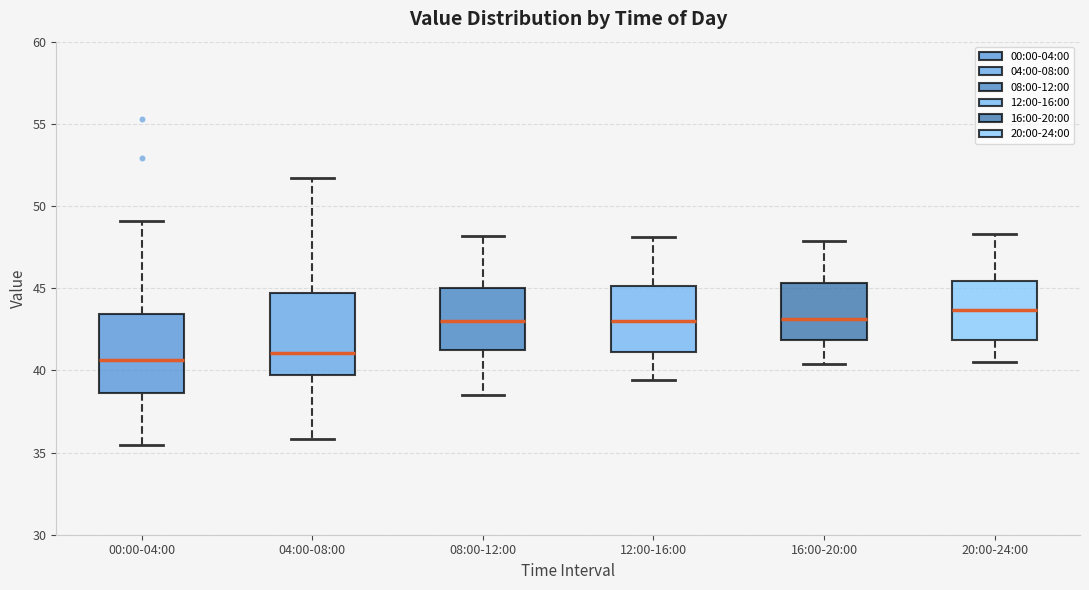

Reading left to right, transcribe this box plot: for each box, give where its median line is, the range the box spans, and where its two whiskers end, as read against the y-axis. The values are not printed on the chart, so give them approximately, as read against the axis.

00:00-04:00: median 40.5, box 38.5 to 43.5, whiskers 35.5 to 49.0
04:00-08:00: median 41.0, box 39.5 to 44.5, whiskers 36.0 to 51.5
08:00-12:00: median 43.0, box 41.0 to 45.0, whiskers 38.5 to 48.0
12:00-16:00: median 43.0, box 41.0 to 45.0, whiskers 39.5 to 48.0
16:00-20:00: median 43.0, box 42.0 to 45.5, whiskers 40.5 to 48.0
20:00-24:00: median 43.5, box 42.0 to 45.5, whiskers 40.5 to 48.5